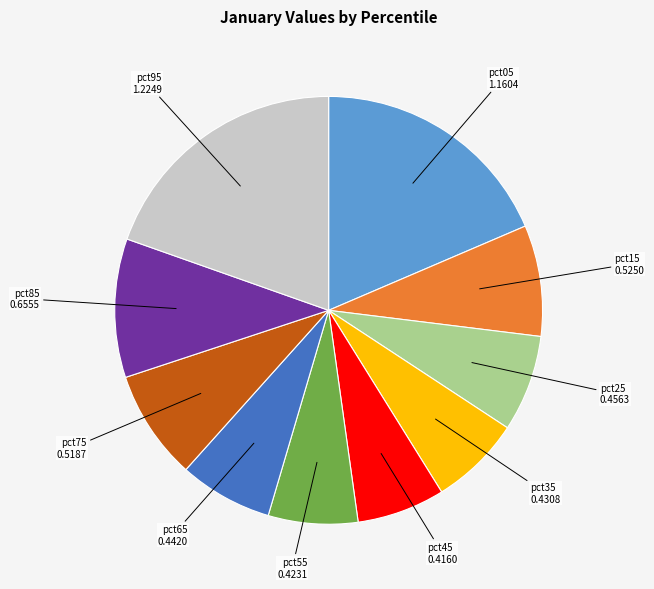

Which slice is the largest?

pct95